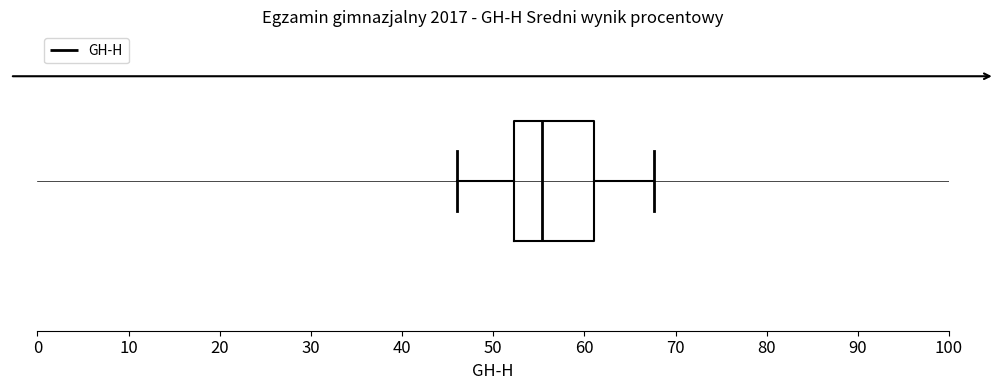

Read this box plot against the x-axis: the position of the median line, the range covered by the box, and the ends of both whiskers. The values are not printed on the chart, so give them approximately, as read against the axis.

median 55, box 52 to 61, whiskers 46 to 68